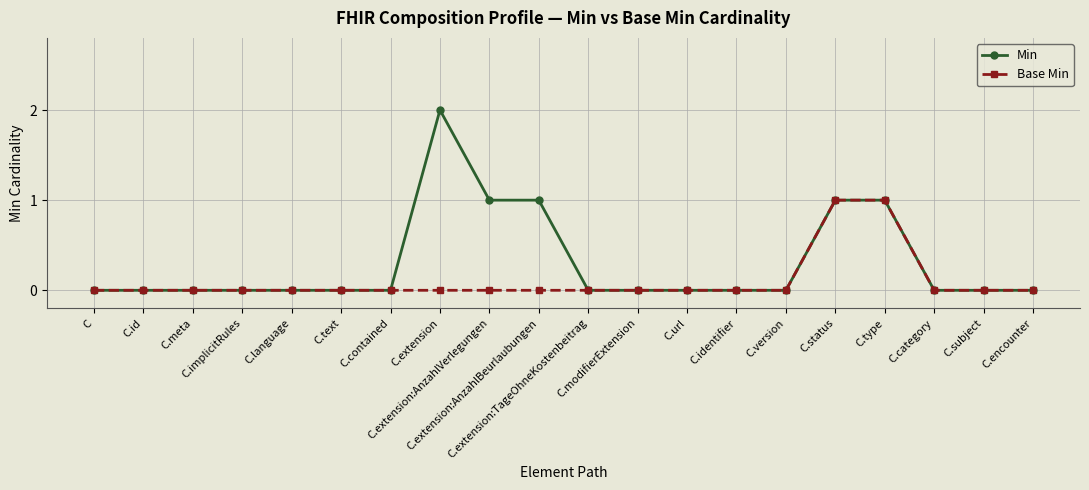

Rank the series by their average value, from lowest to highest.

Base Min, Min